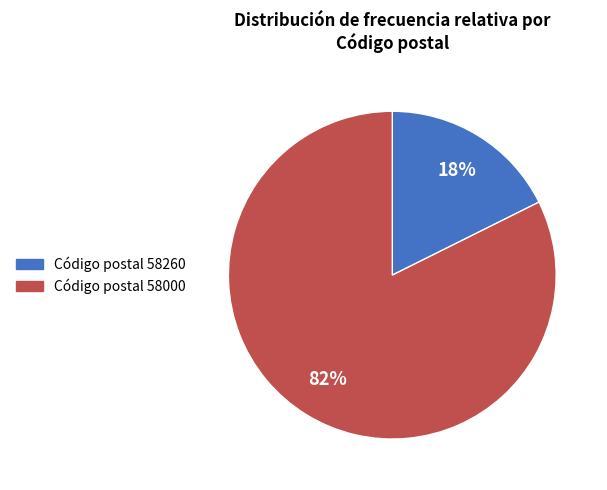

To the nearest percent, what is the combined percentage of Código postal 58260 and Código postal 58000?

100%